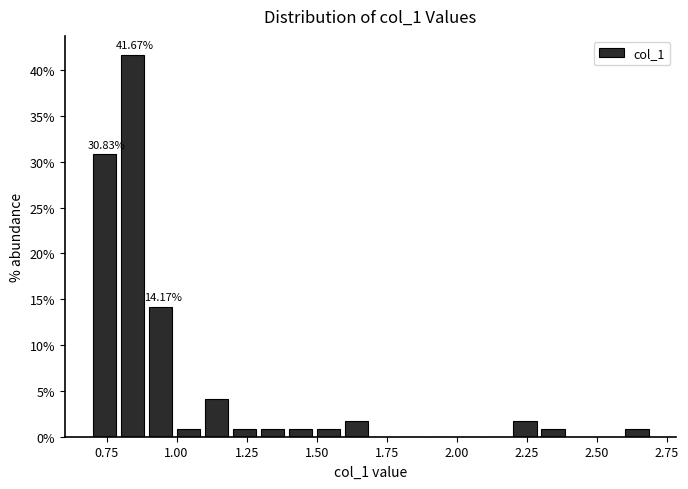

Around what value on the x-axis is the tallest bar? Give the approximate position of its centre, as read against the axis.

0.85